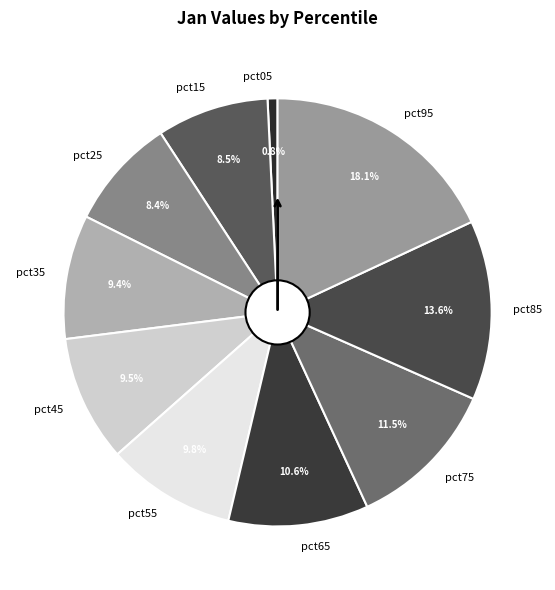

How many segments does this pie chart have?

10